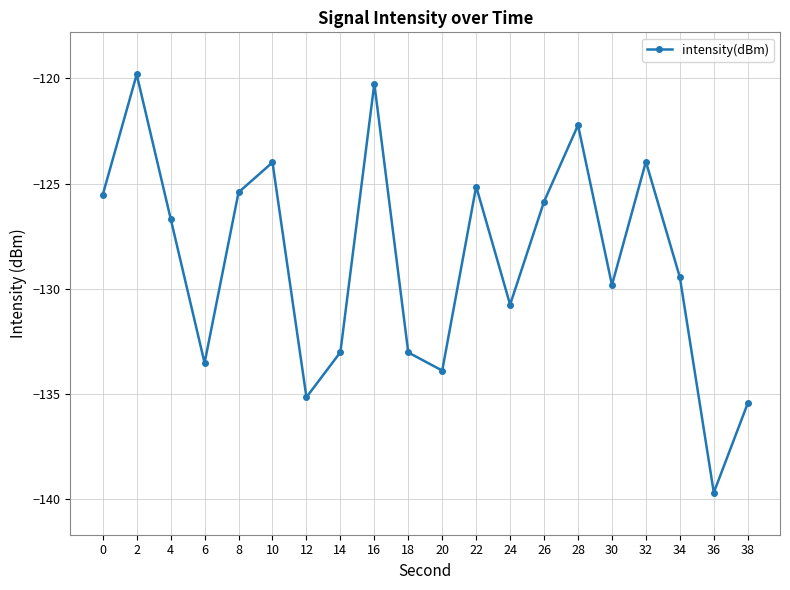

What is the difference between the maximum and second lowest values?

15.6